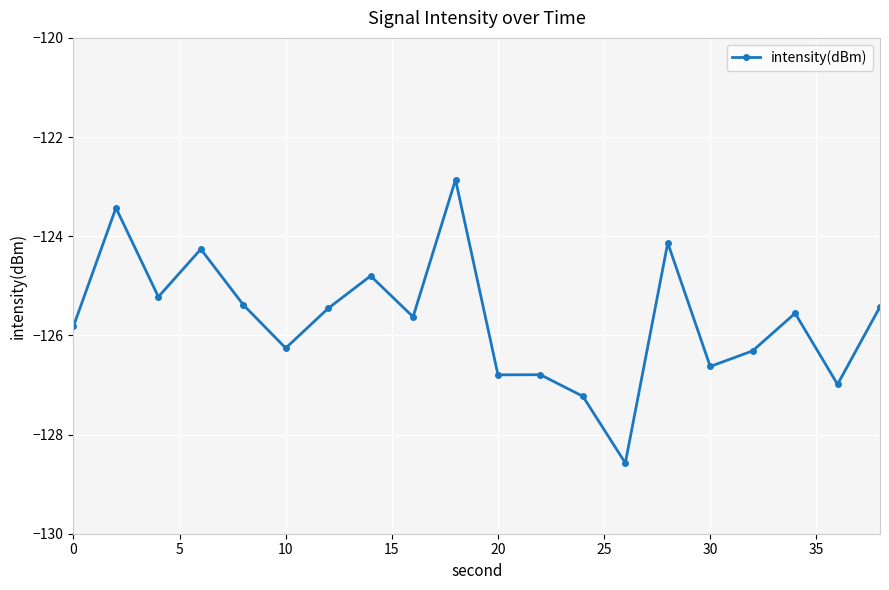

How many lines are shown in the chart?

1